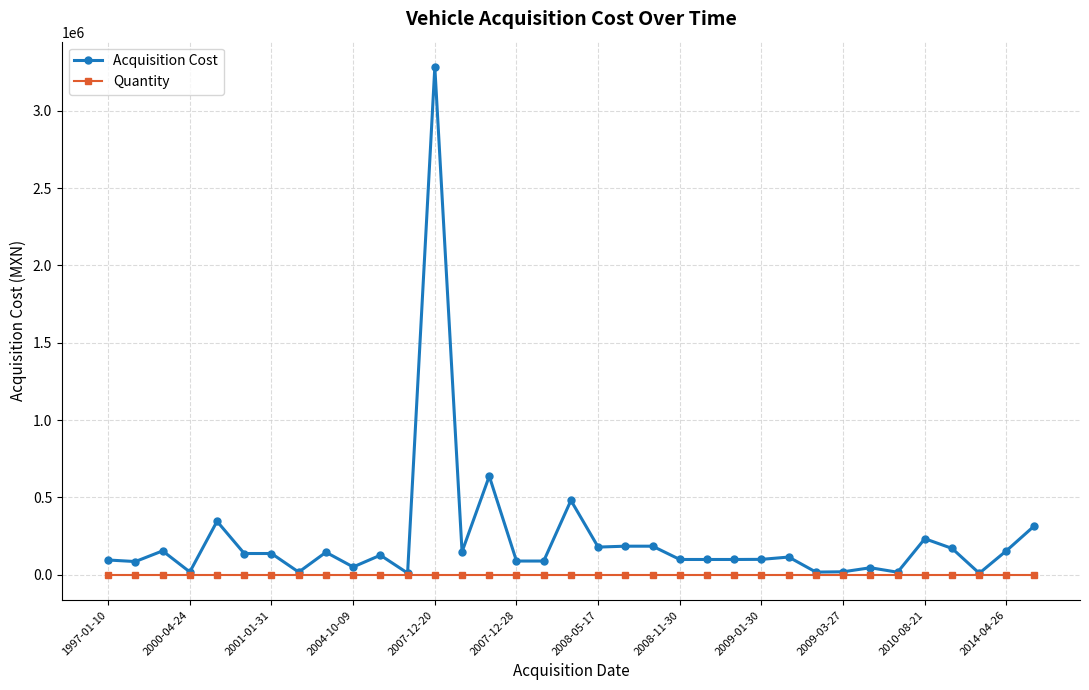

Which series has the largest total across all categories?

Acquisition Cost